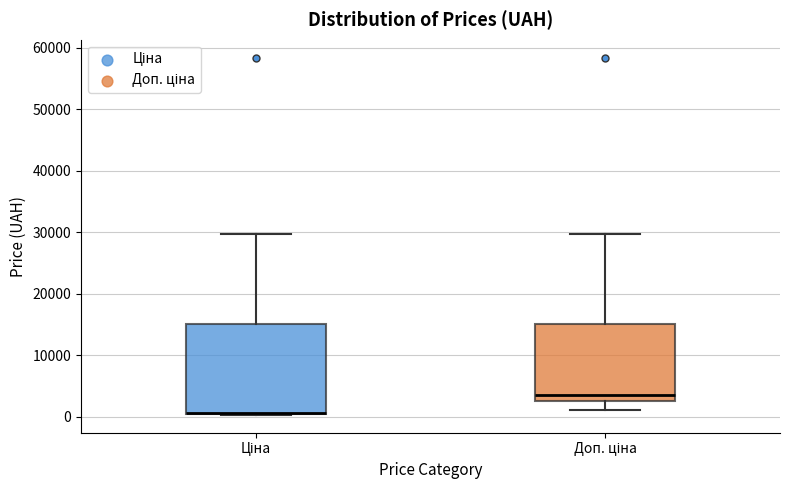

Reading left to right, transcribe this box plot: for each box, give where its median line is, the range the box spans, and where its two whiskers end, as read against the y-axis. The values are not printed on the chart, so give them approximately, as read against the axis.

Ціна: median 1000 (drawn on the box's lower edge), box 0 to 15000, whiskers 0 to 30000
Доп. ціна: median 4000, box 3000 to 15000, whiskers 1000 to 30000